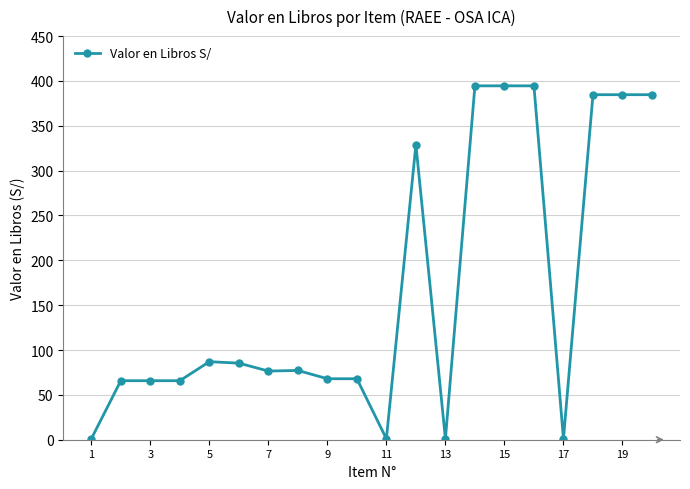

What is the maximum value shown in the chart?

394.6